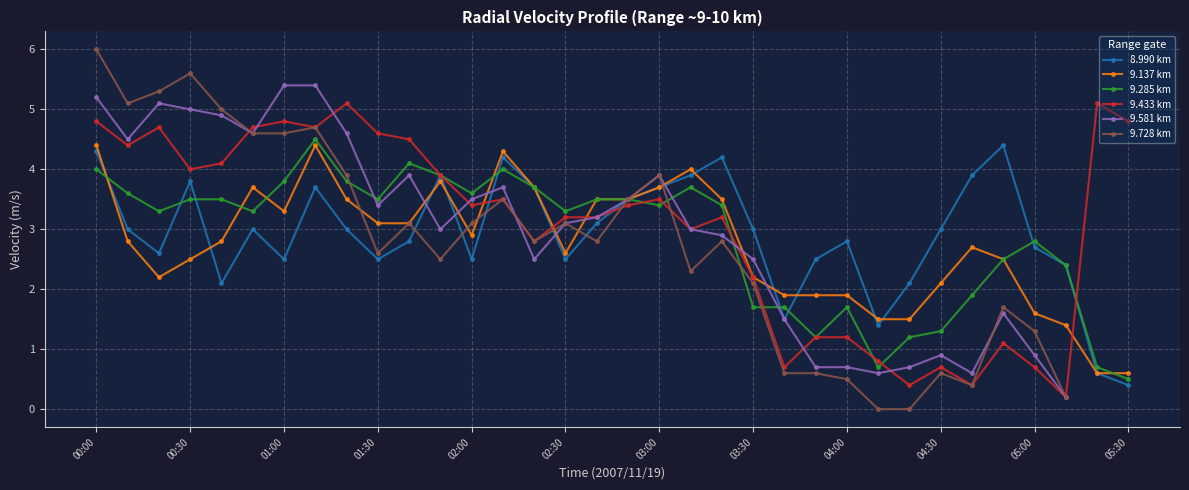

What is the difference between the maximum and second lowest values in the 9.285 km series?

3.8